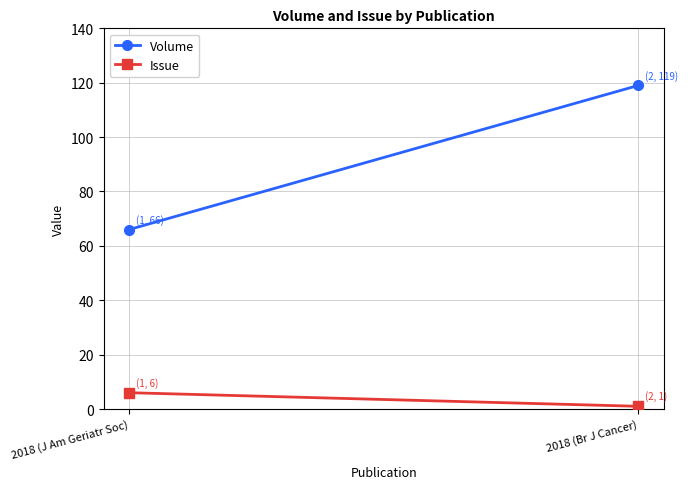

What is the lowest value of the Volume series?

66